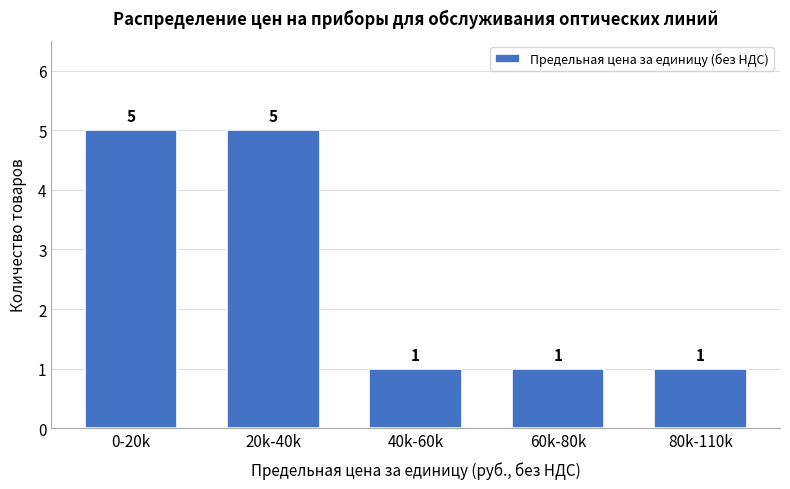

Reading right to left, list all the values displayed in this chart.

1	1	1	5	5